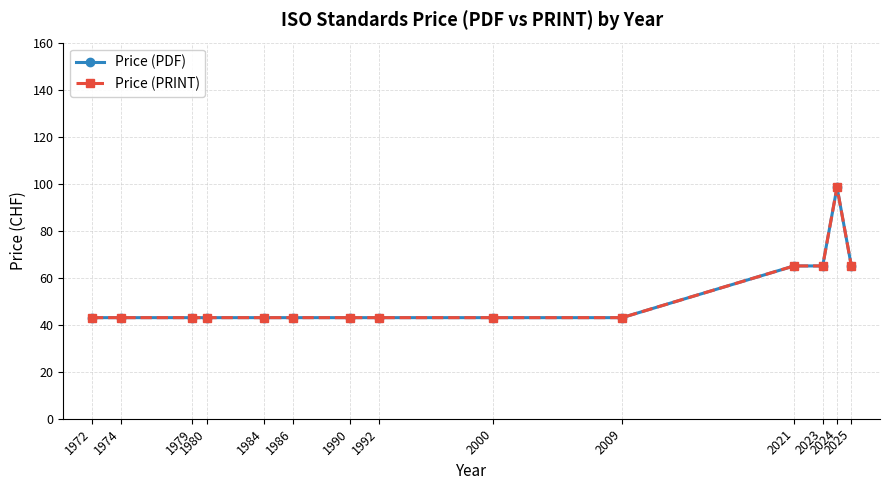

True or false: Price (PDF) and Price (PRINT) cross at least once.

False